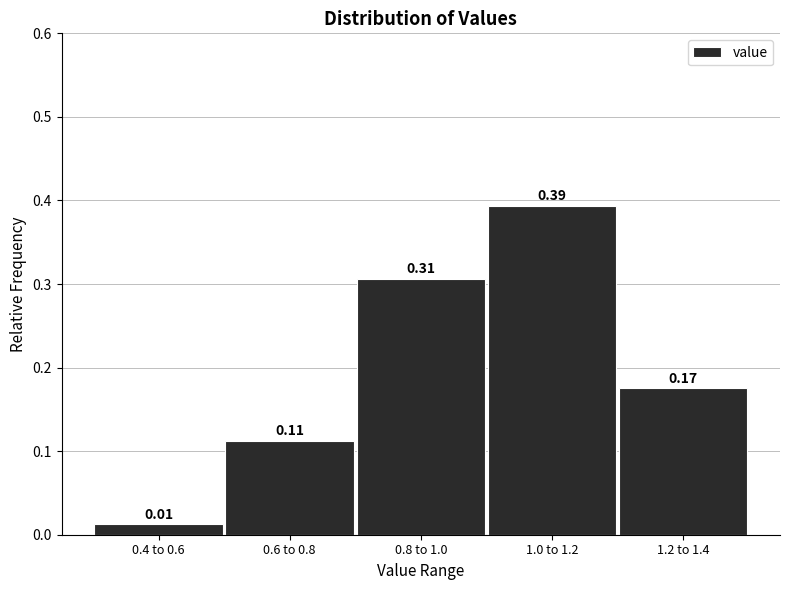

Rank the categories by value from highest to lowest.

1.0 to 1.2, 0.8 to 1.0, 1.2 to 1.4, 0.6 to 0.8, 0.4 to 0.6